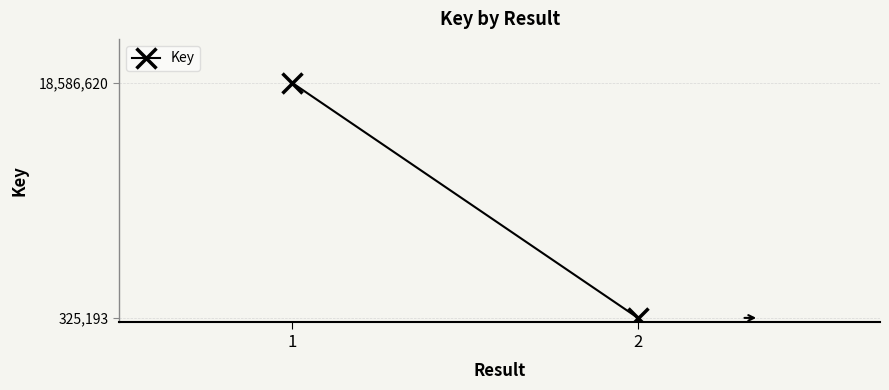

List the labels in order of value, largest first.

1, 2